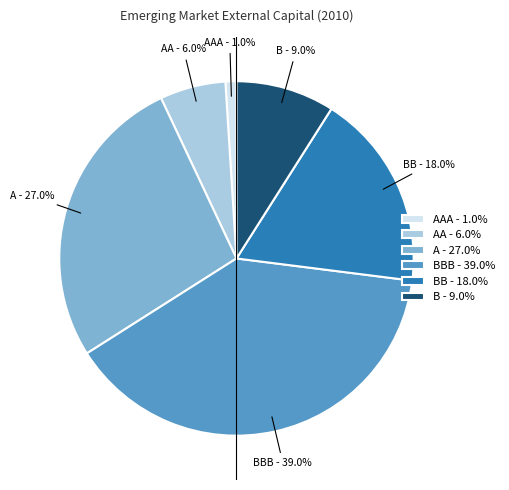

What is the ratio of the value at AA - 6.0% to the value at B - 9.0%?

0.7